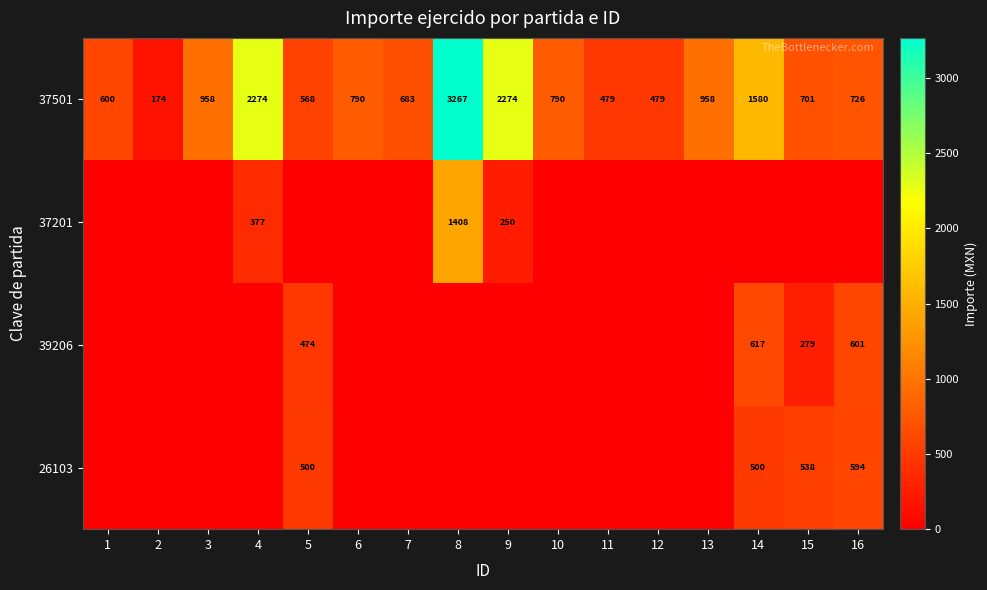

The 37501 series shows 790 at 6. True or false?

True